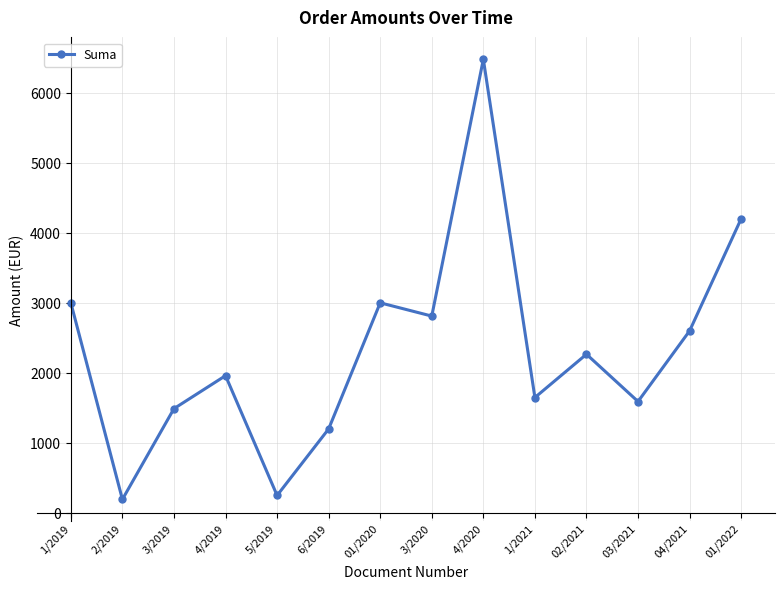

What is the value of the 6th point from the left?

1200.0